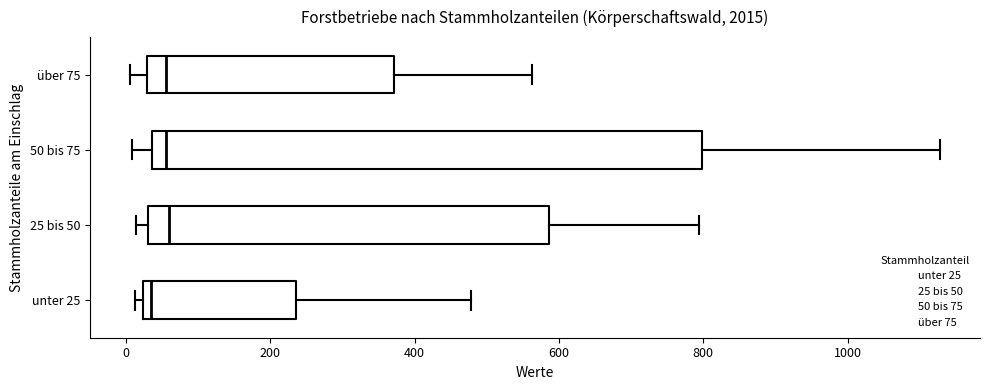

Reading bottom to top, transcribe this box plot: for each box, give where its median line is, the range the box spans, and where its two whiskers end, as read against the x-axis. The values are not printed on the chart, so give them approximately, as read against the axis.

unter 25: median 40, box 20 to 240, whiskers 20 (just left of the box's left edge) to 480
25 bis 50: median 60, box 40 to 580, whiskers 20 to 800
50 bis 75: median 60, box 40 to 800, whiskers 0 to 1120
über 75: median 60, box 20 to 380, whiskers 0 to 560